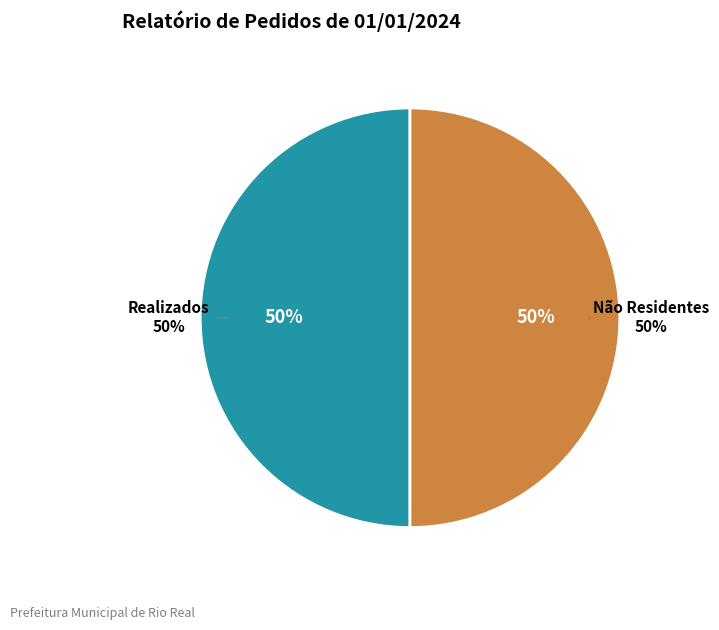

The Não Residentes slice represents 50% of the pie. True or false?

True